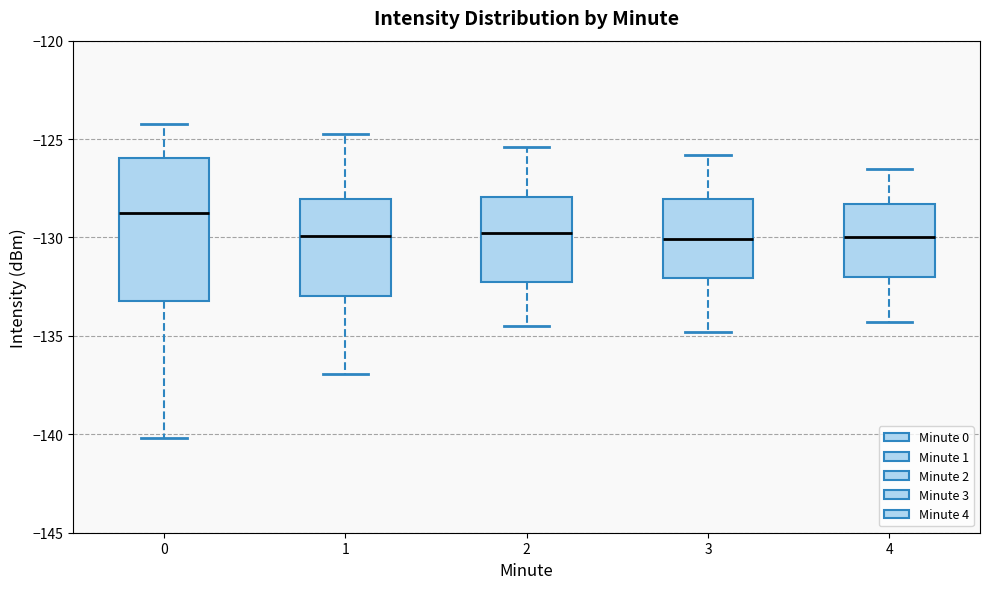

Reading left to right, transcribe this box plot: for each box, give where its median line is, the range the box spans, and where its two whiskers end, as read against the y-axis. The values are not printed on the chart, so give them approximately, as read against the axis.

0: median -129.0, box -133.0 to -126.0, whiskers -140.0 to -124.0
1: median -130.0, box -133.0 to -128.0, whiskers -137.0 to -125.0
2: median -129.5, box -132.0 to -128.0, whiskers -134.5 to -125.5
3: median -130.0, box -132.0 to -128.0, whiskers -135.0 to -126.0
4: median -130.0, box -132.0 to -128.5, whiskers -134.5 to -126.5